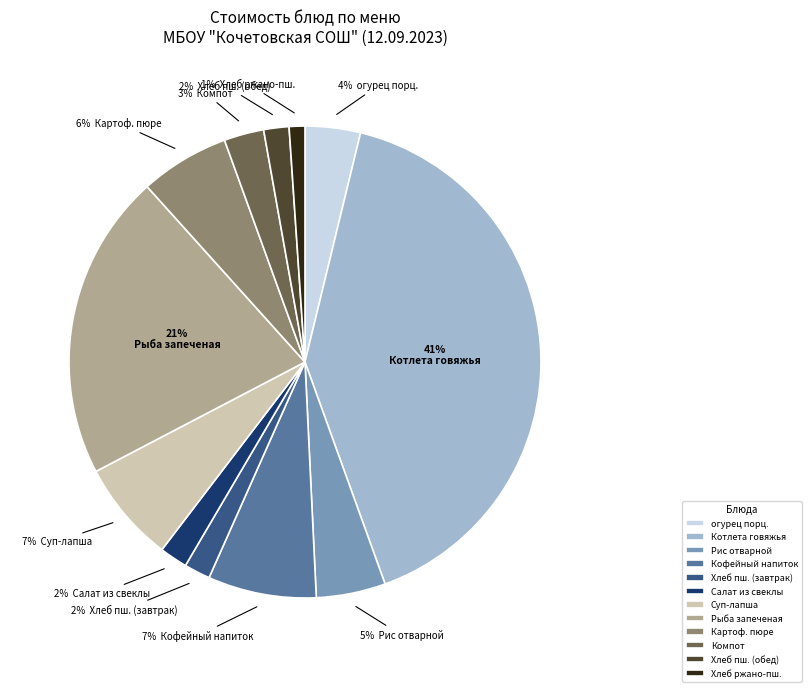

Is there a majority slice in this chart?

No